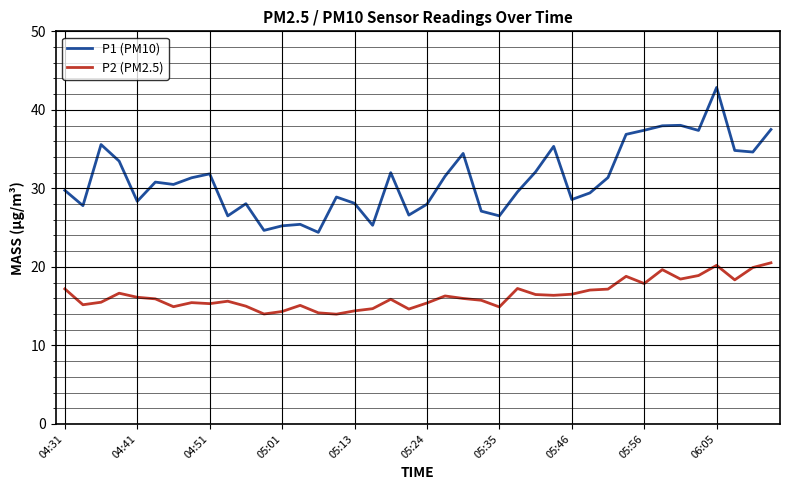

Which series has the largest range (max minus min)?

P1 (PM10)